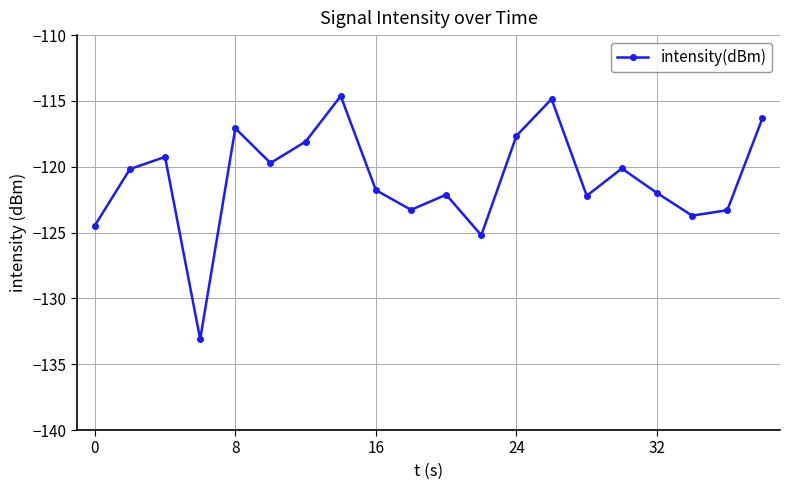

True or false: the data has more than 1 interior local peaks.

True